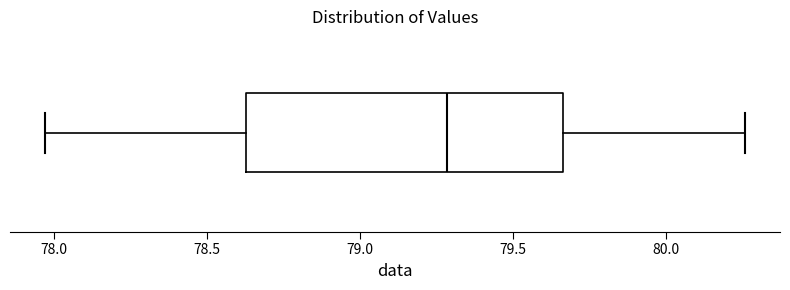

Transcribe this box plot: give where the median line is, the range the box spans, and where the two whiskers end, as read against the x-axis. The values are not printed on the chart, so give them approximately, as read against the axis.

median 79.30, box 78.65 to 79.65, whiskers 77.95 to 80.25